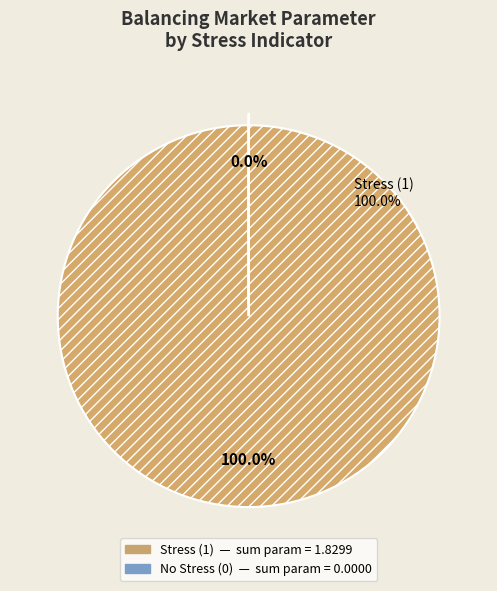

Does any single category account for the majority?

Yes